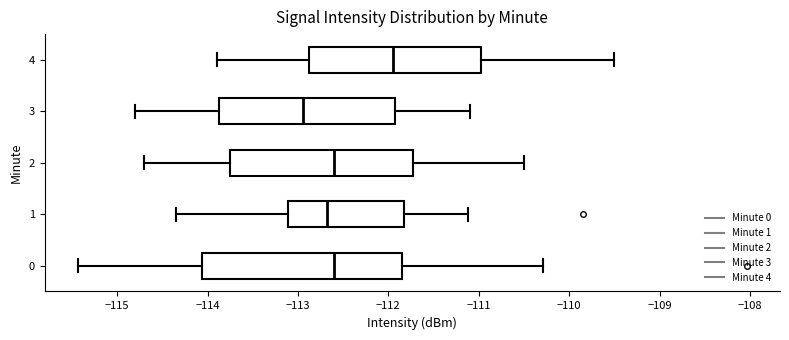

Which box has the furthest to the left median line?

3